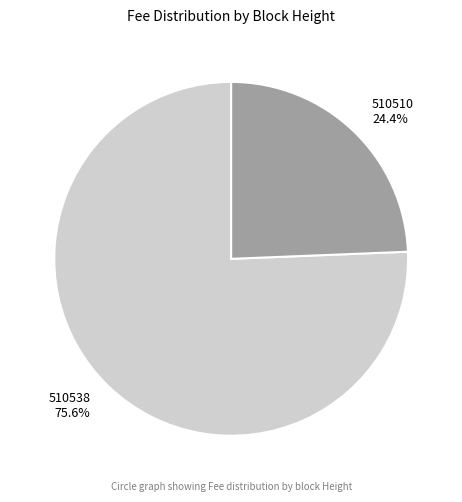

What is the total percentage of 510510 and 510538?

100.0%